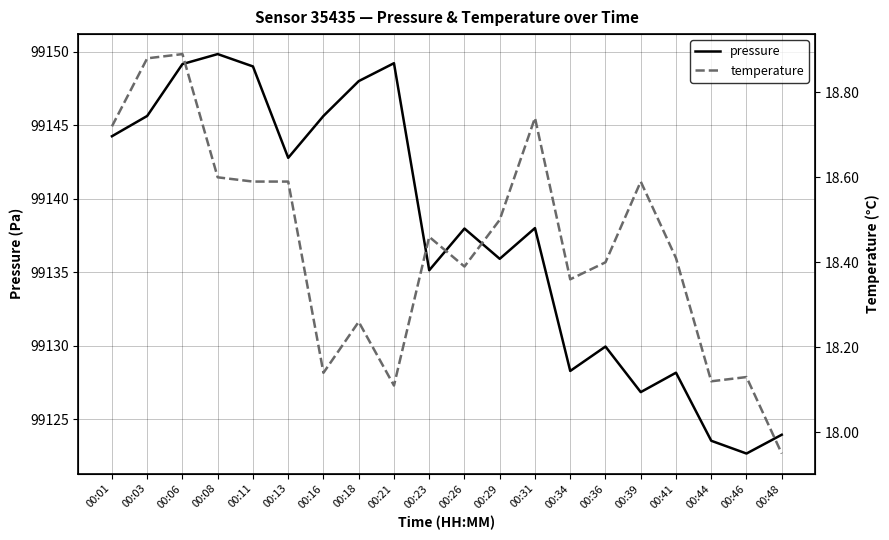

What is the difference between the temperature values at 00:26 and 00:46?

0.3